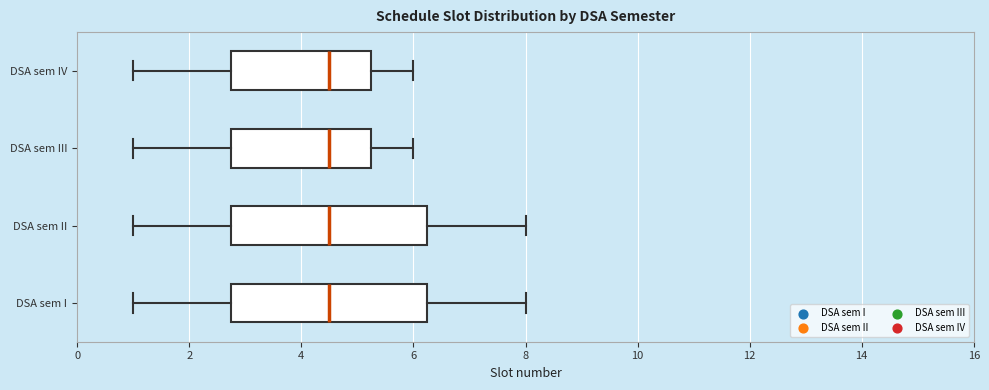

Where is the right edge of the box for DSA sem IV on the x-axis? The values are not printed on the chart, so give them approximately, as read against the axis.

5.2